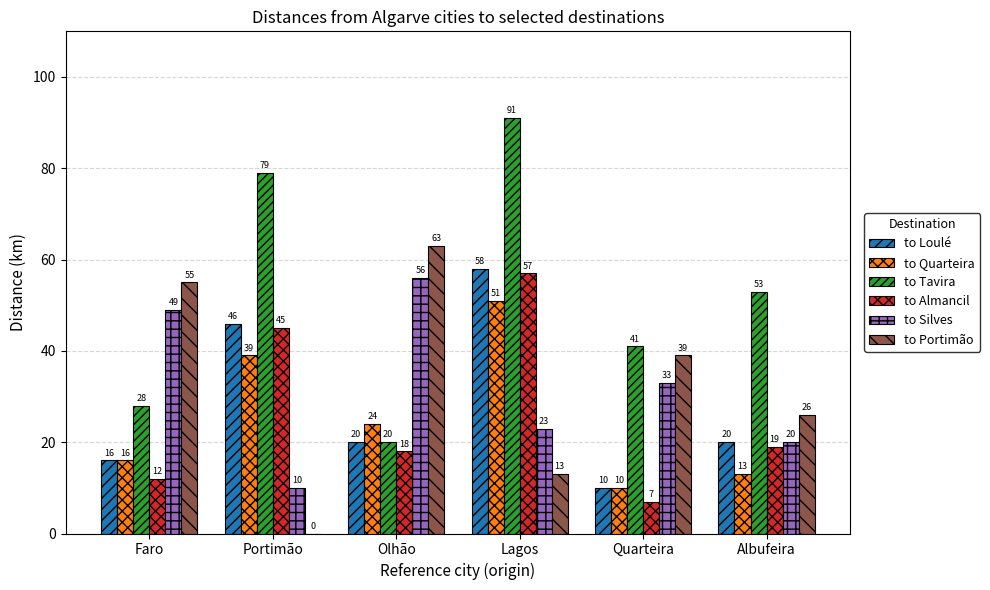

What is the spread (max minus min) of values at Lagos?

78